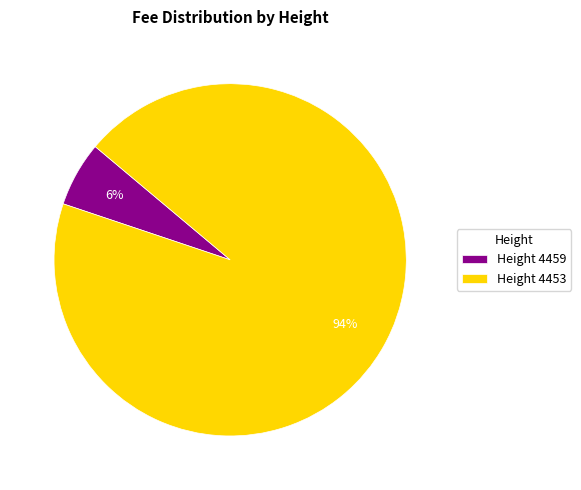

How many slices are in this pie chart?

2